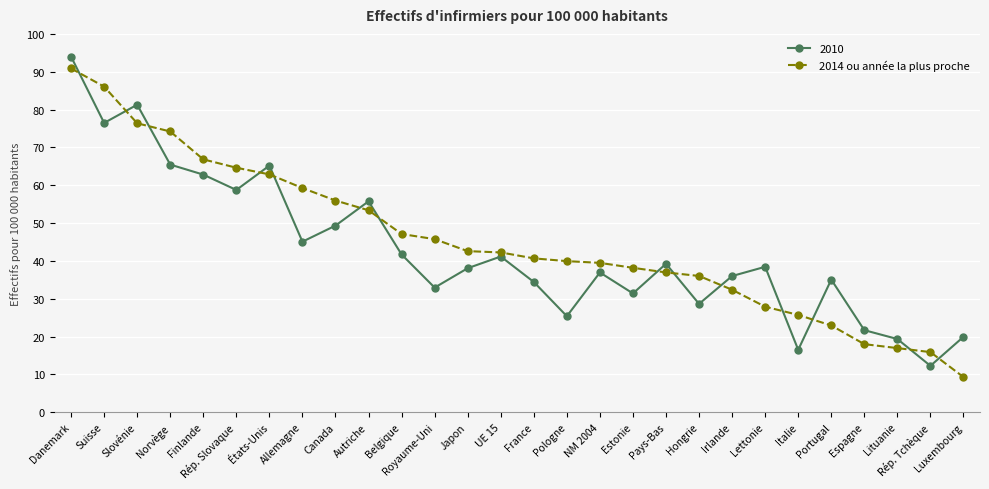

What is the minimum value shown in the chart?

9.3